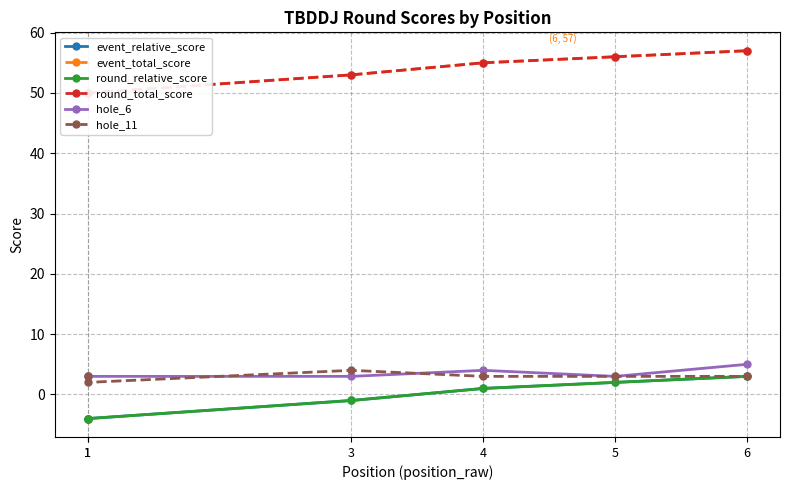

Which series has the widest spread of values?

event_relative_score